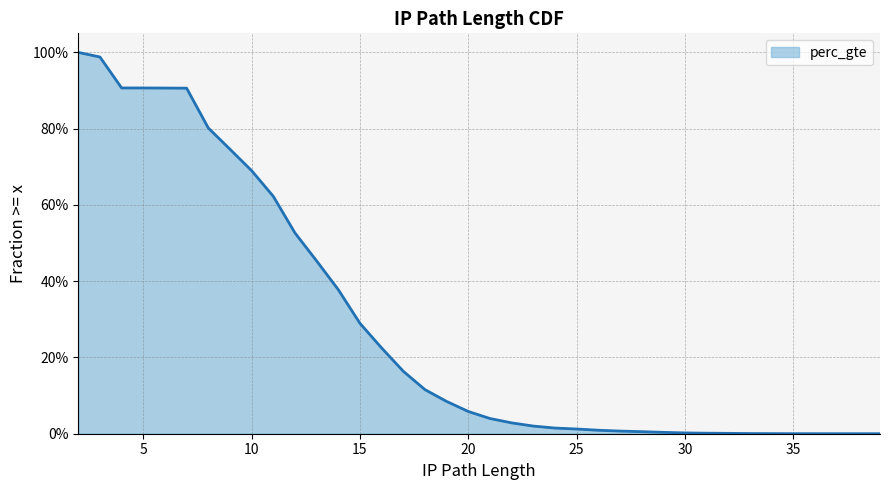

Does the chart display data point markers on the line(s)?

No